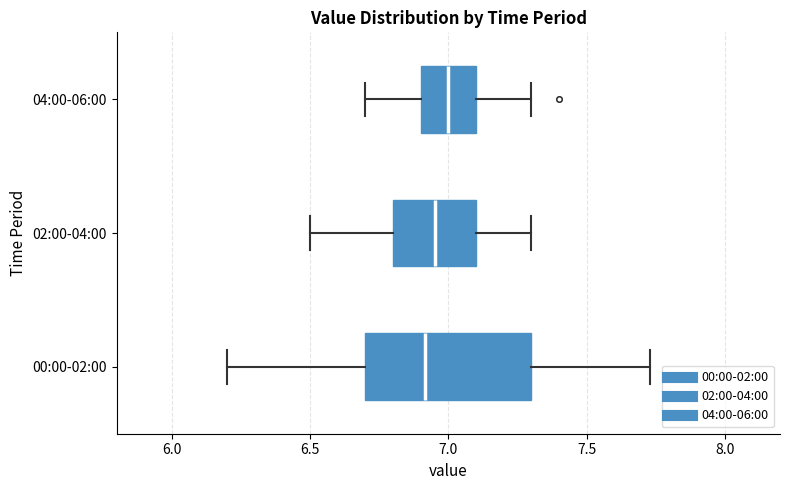

Where does the left whisker of the box for 02:00-04:00 end on the x-axis? The values are not printed on the chart, so give them approximately, as read against the axis.

6.50